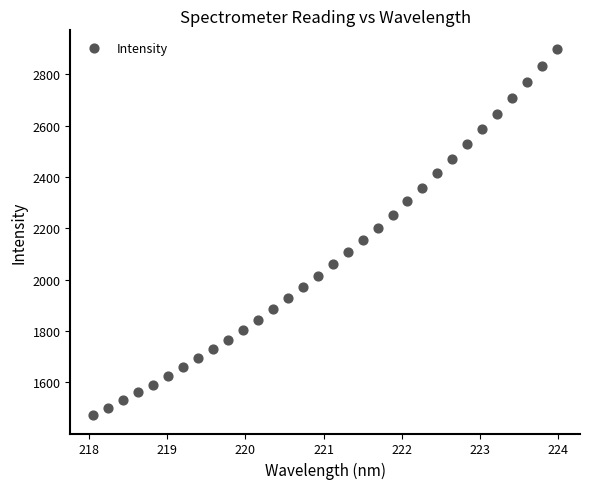

What is the range of X values (max minus min)?

5.9